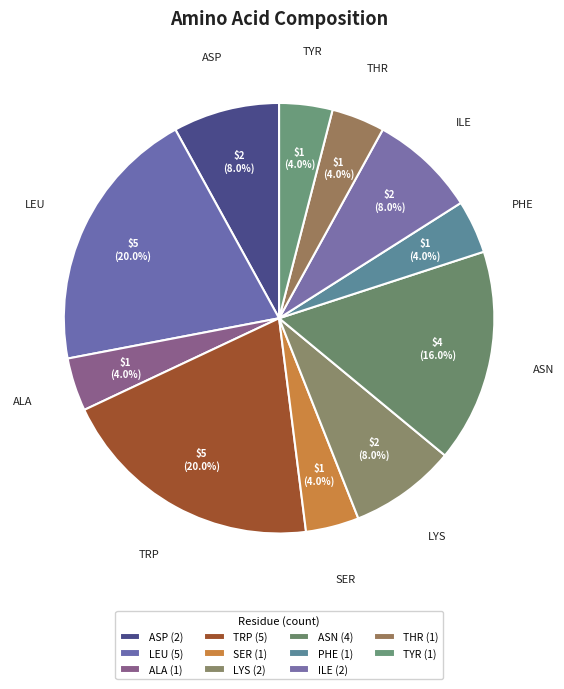

Count the number of slices in the pie.

11